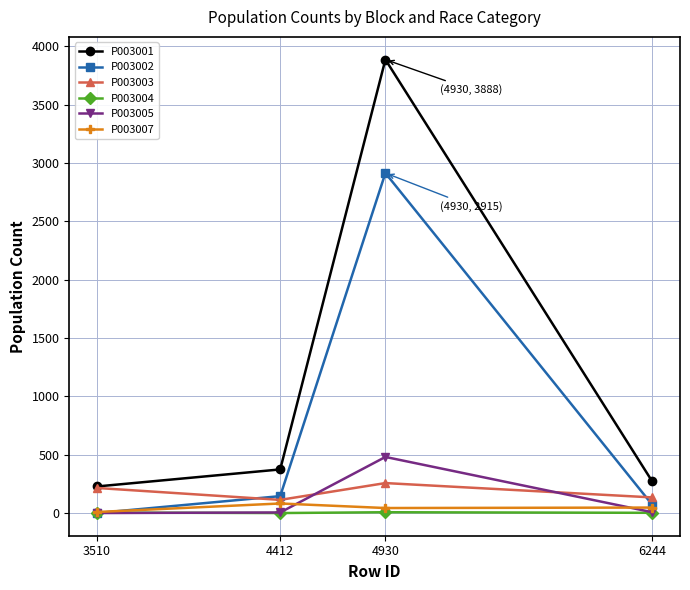

Where is the first local maximum for P003007?

4412